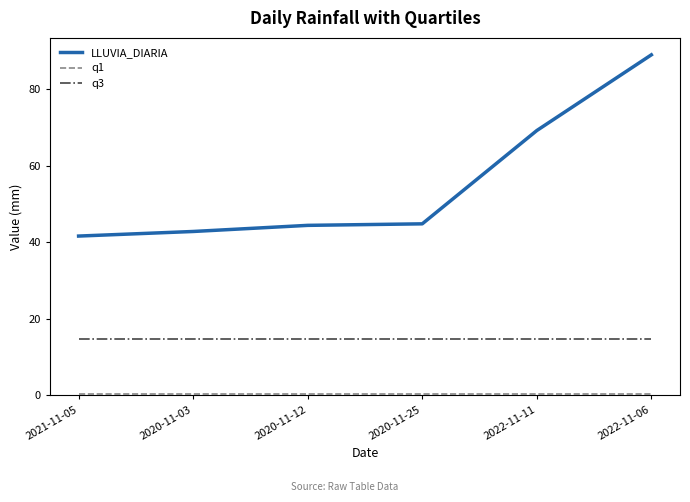

True or false: q3 and LLUVIA_DIARIA intersect in this chart.

False